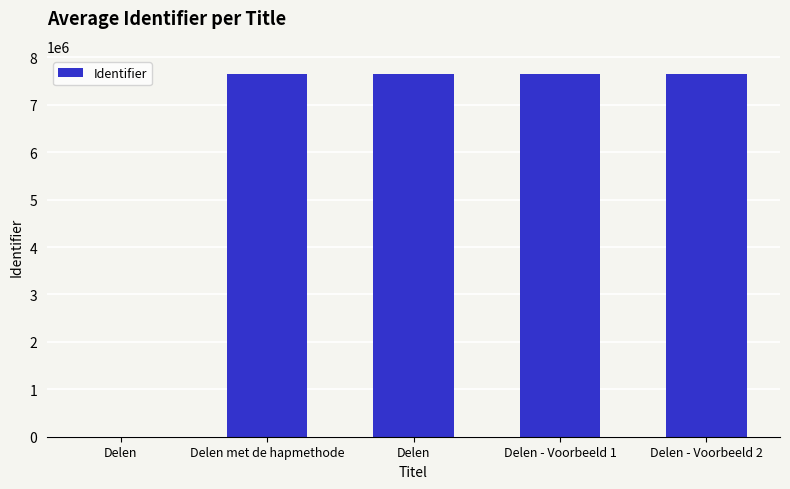

Are the bars horizontal?

No